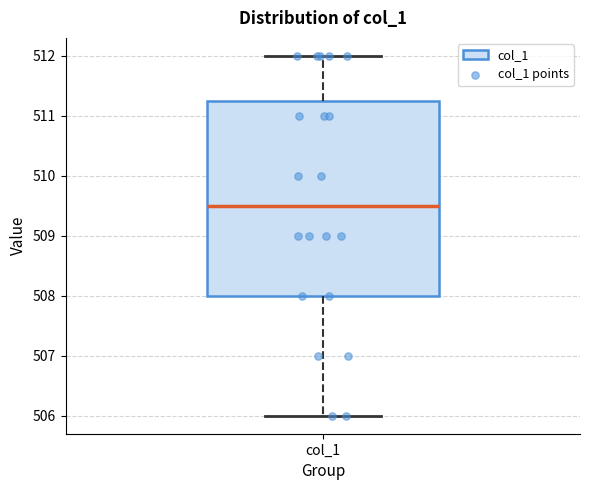

Transcribe this box plot: give where the median line is, the range the box spans, and where the two whiskers end, as read against the y-axis. The values are not printed on the chart, so give them approximately, as read against the axis.

median 509.5, box 508.0 to 511.3, whiskers 506.0 to 512.0